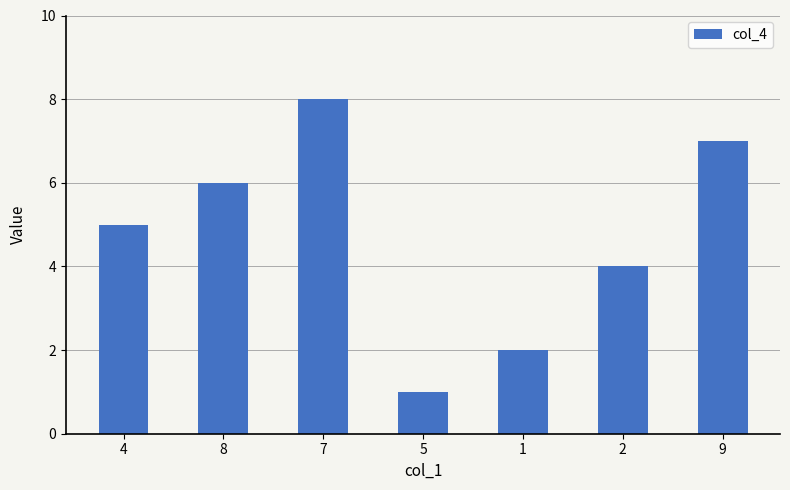

Are the bars horizontal?

No